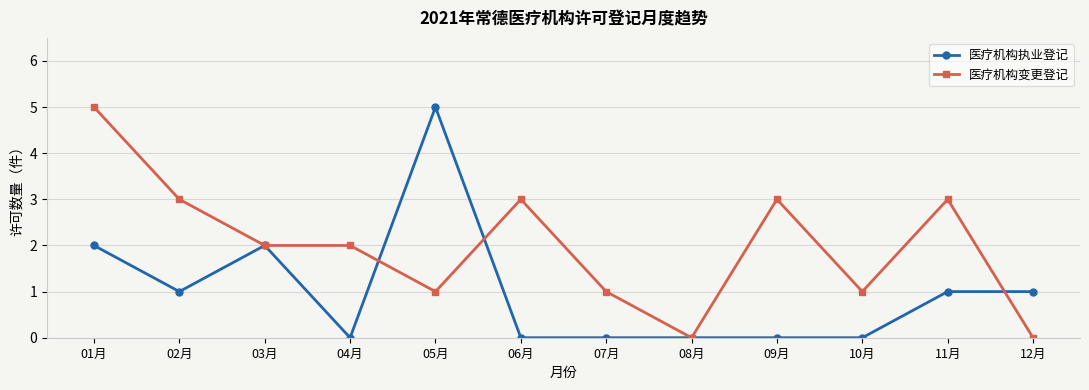

At which category does 医疗机构执业登记 reach its first local valley?

02月